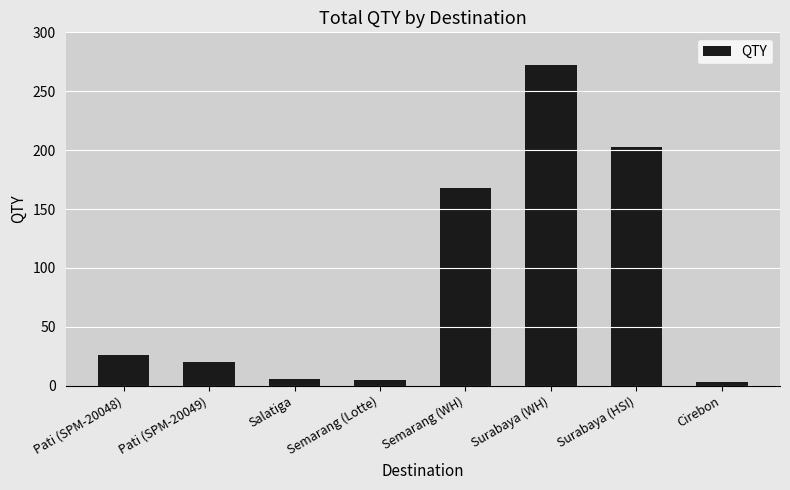

What is the sum of the values at Surabaya (WH) and Pati (SPM-20049)?

292